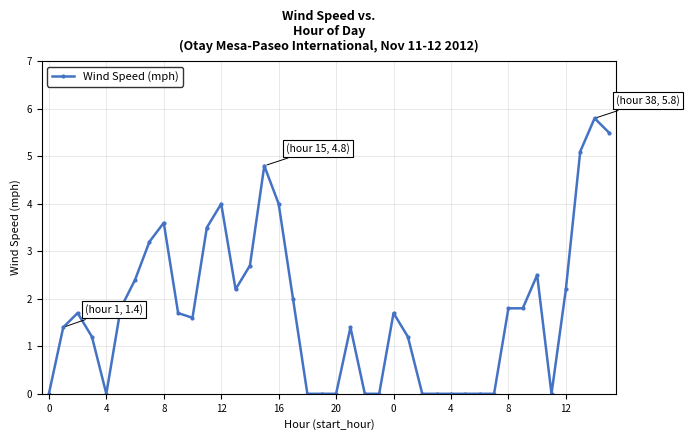

What is the value of the 3rd point from the left?

1.7